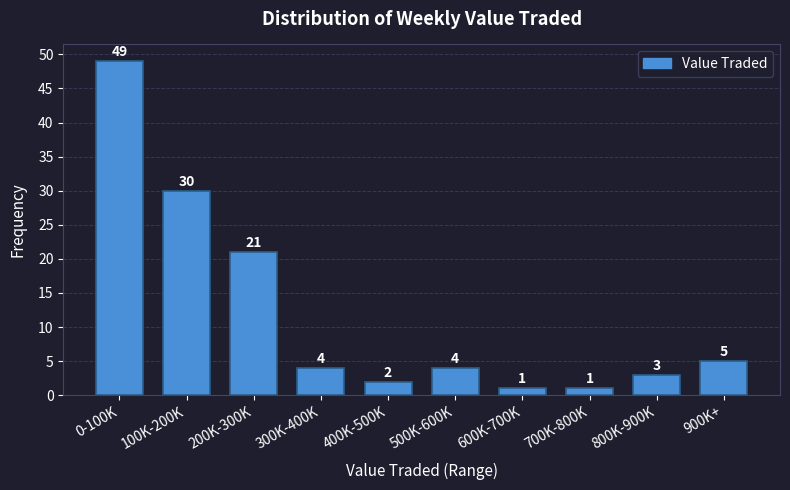

Reading left to right, list all the values displayed in this chart.

49	30	21	4	2	4	1	1	3	5